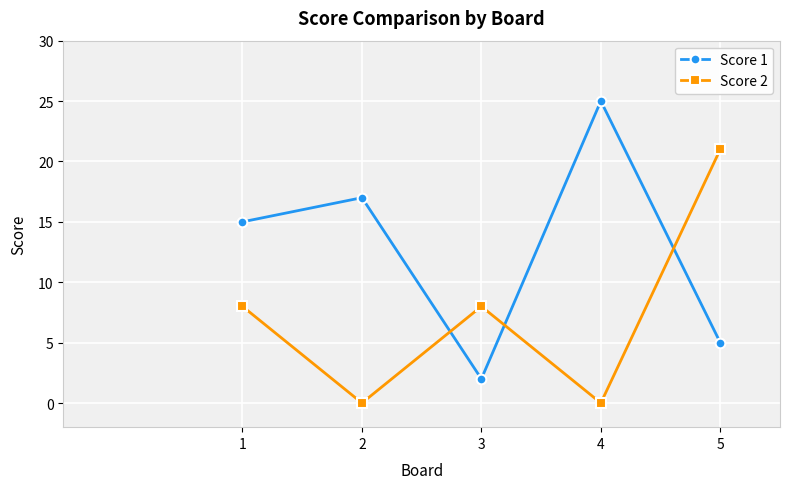

How many Score 2 values are between 0 and 8?

4